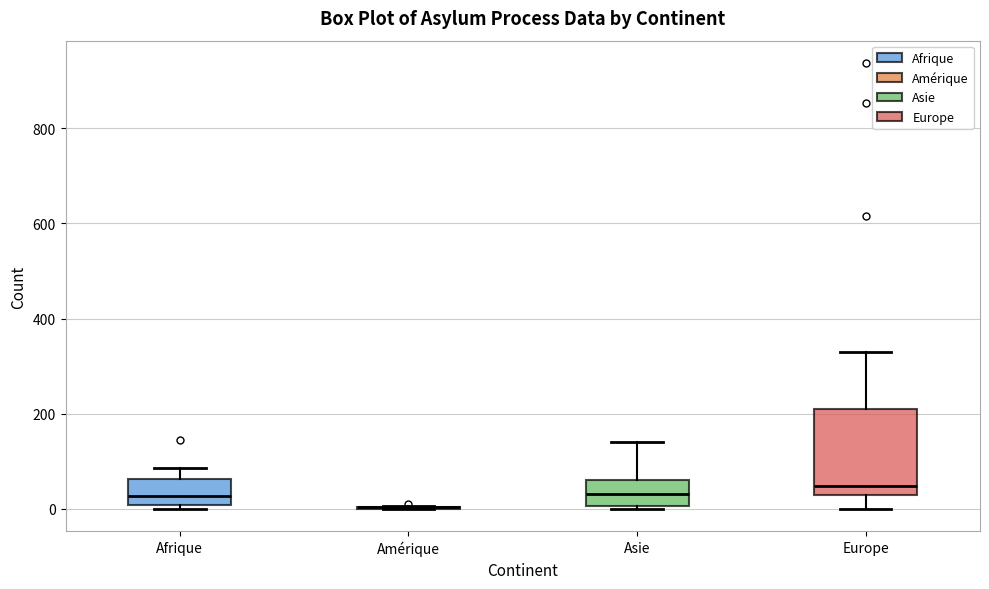

Reading left to right, transcribe this box plot: for each box, give where its median line is, the range the box spans, and where its two whiskers end, as read against the y-axis. The values are not printed on the chart, so give them approximately, as read against the axis.

Afrique: median 20, box 0 to 60, whiskers 0 (just below the box's lower edge) to 80
Amérique: box collapsed to a line at 0, whiskers 0 to 0
Asie: median 40, box 0 to 60, whiskers 0 to 140
Europe: median 40, box 20 to 220, whiskers 0 to 320